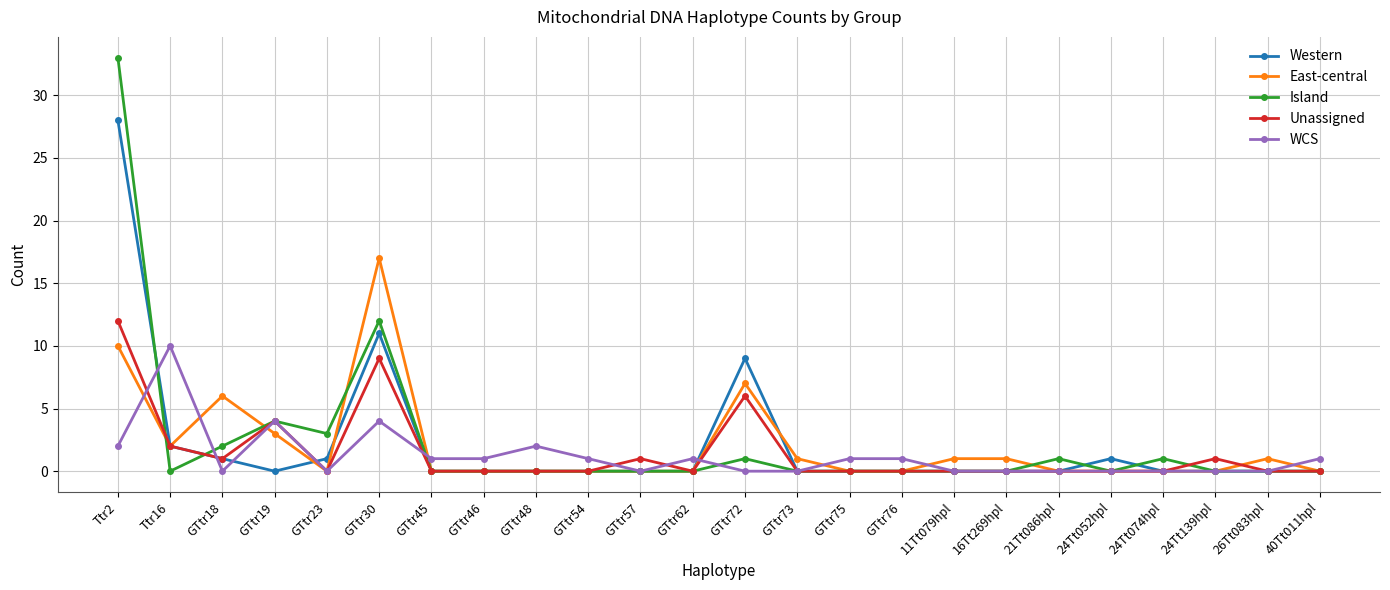

What is the label of the 12th point from the right?

GTtr72